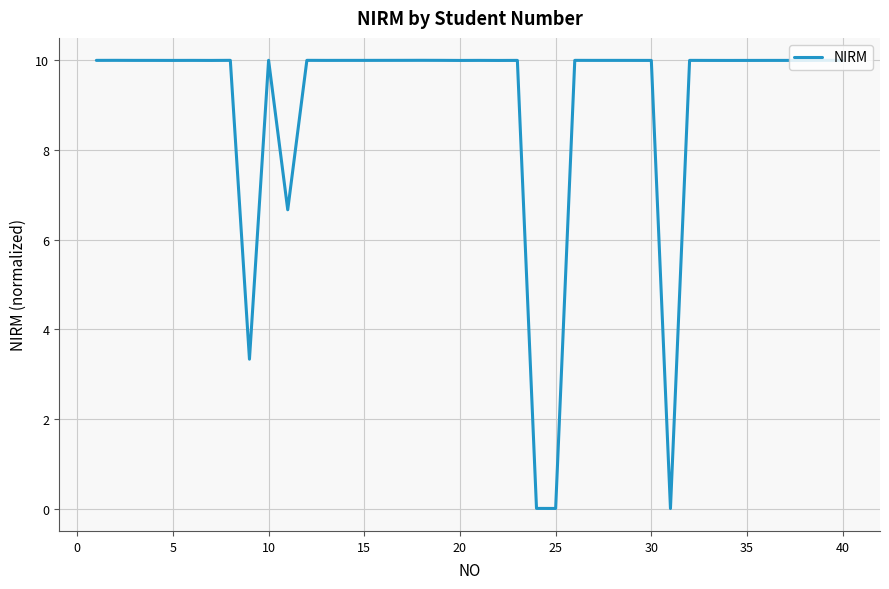

Count the number of values greater than 9.

35